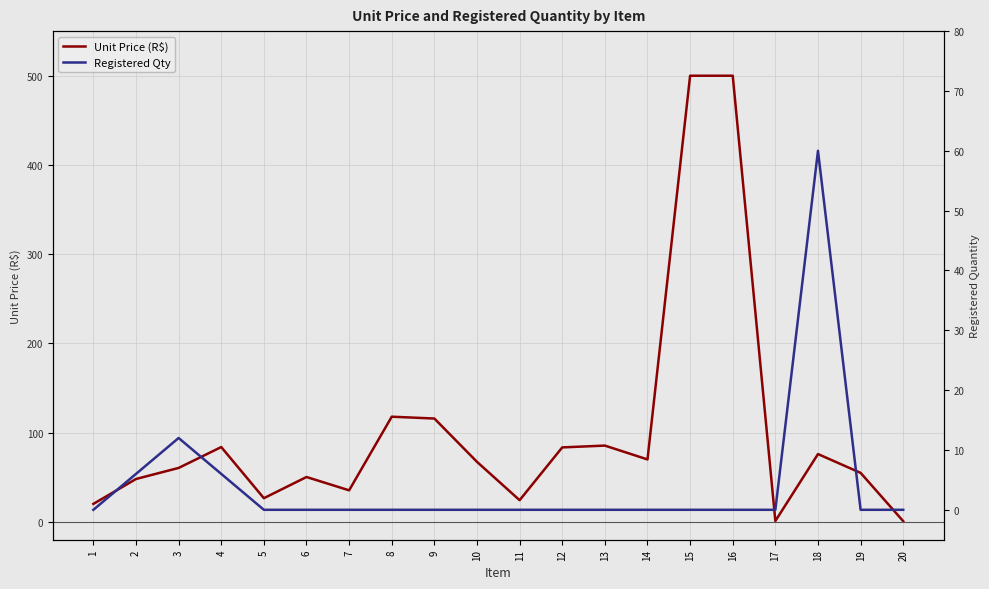

Which has a higher value, 16 or 5?

16